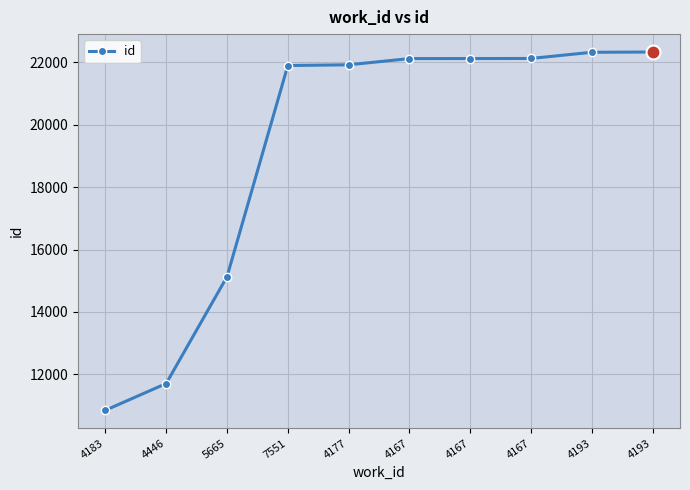

How many data points does each series have?

10